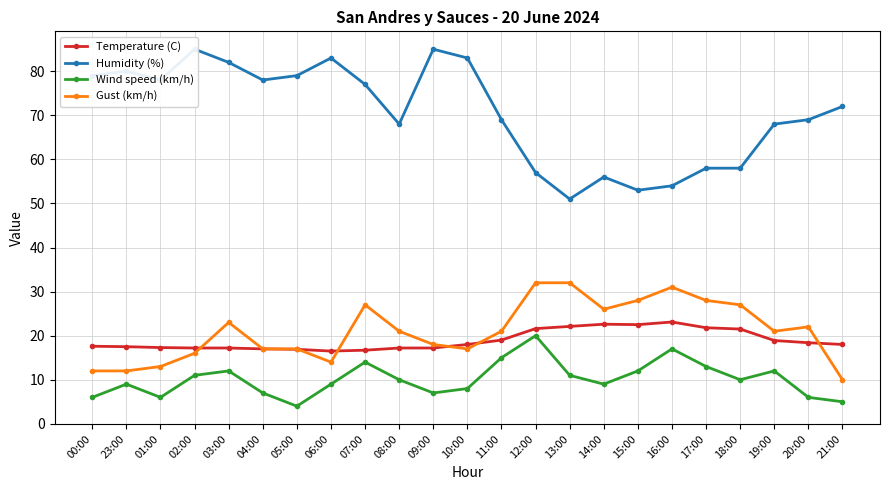

List the labels in order of Wind speed (km/h) value, smallest first.

05:00, 21:00, 00:00, 01:00, 20:00, 04:00, 09:00, 10:00, 23:00, 06:00, 14:00, 08:00, 18:00, 02:00, 13:00, 03:00, 15:00, 19:00, 17:00, 07:00, 11:00, 16:00, 12:00